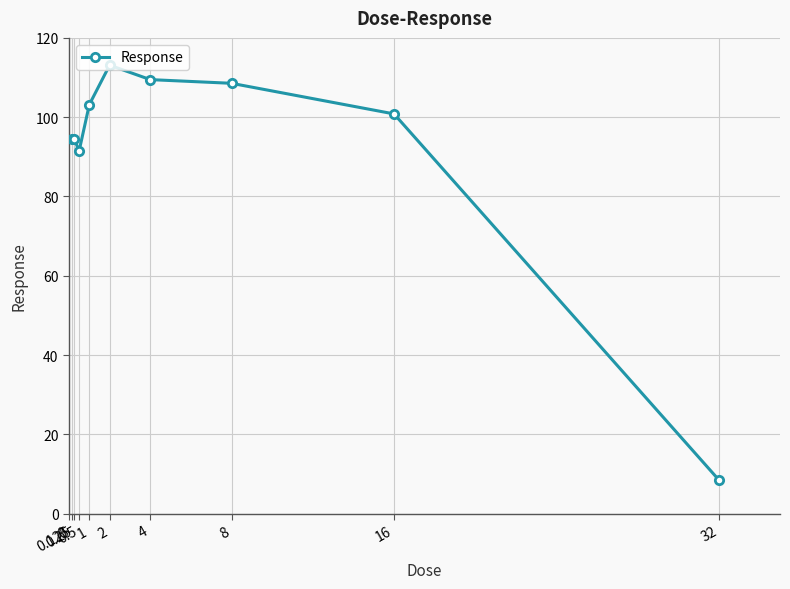

What is the label of the 1st point from the right?

32